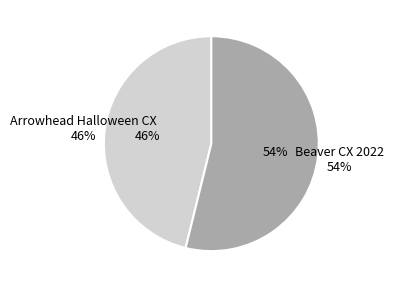

Is it true that Arrowhead Halloween CX is 46% of the pie?

True